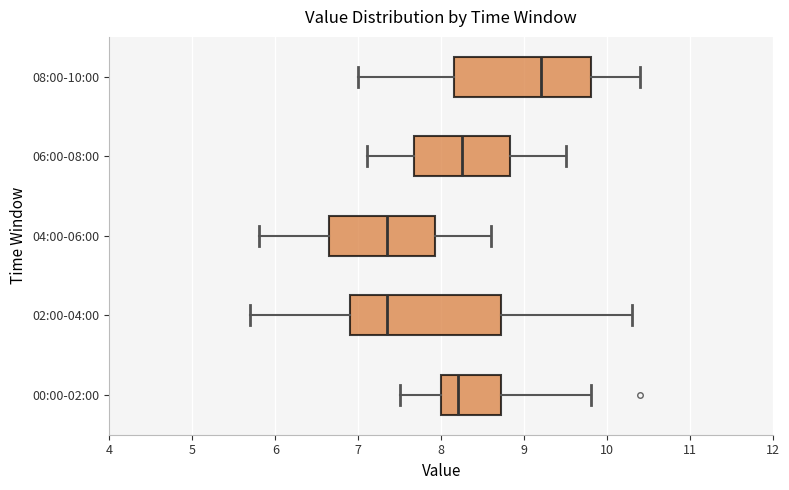

Where does the left whisker of the box for 04:00-06:00 end on the x-axis? The values are not printed on the chart, so give them approximately, as read against the axis.

5.8